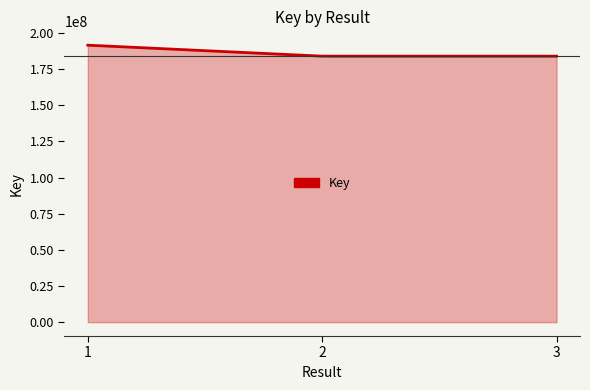

Is it true that the value at 3 is 99411568?

False